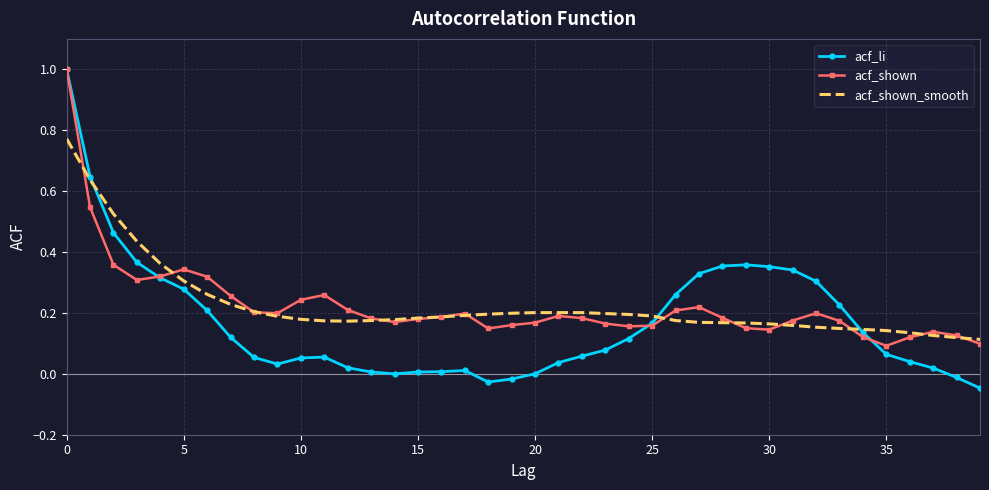

Which series has the largest range (max minus min)?

acf_li